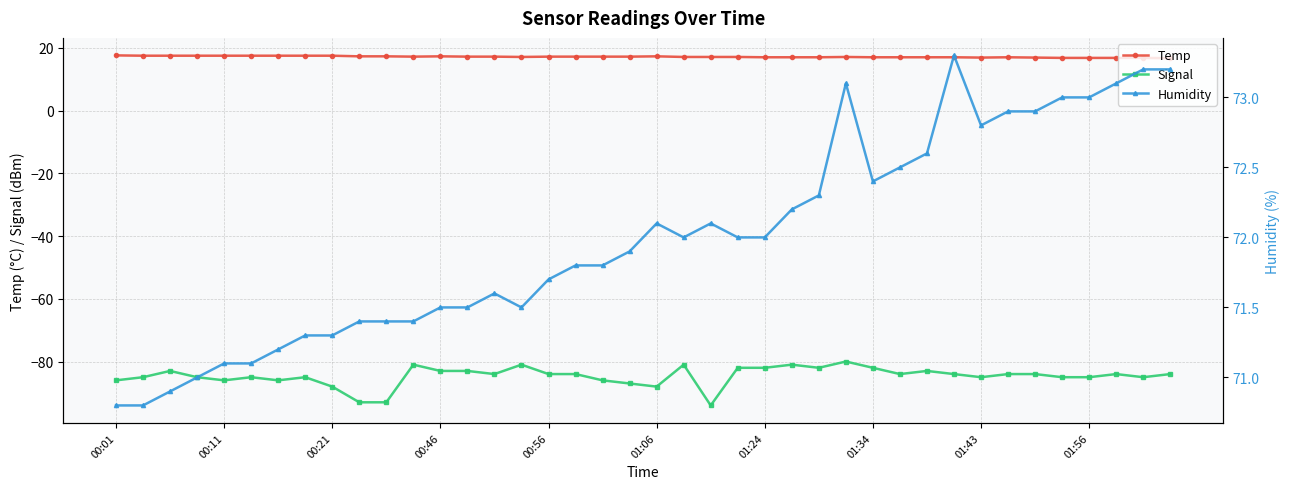

Which category has the lowest value in the Signal series?

22